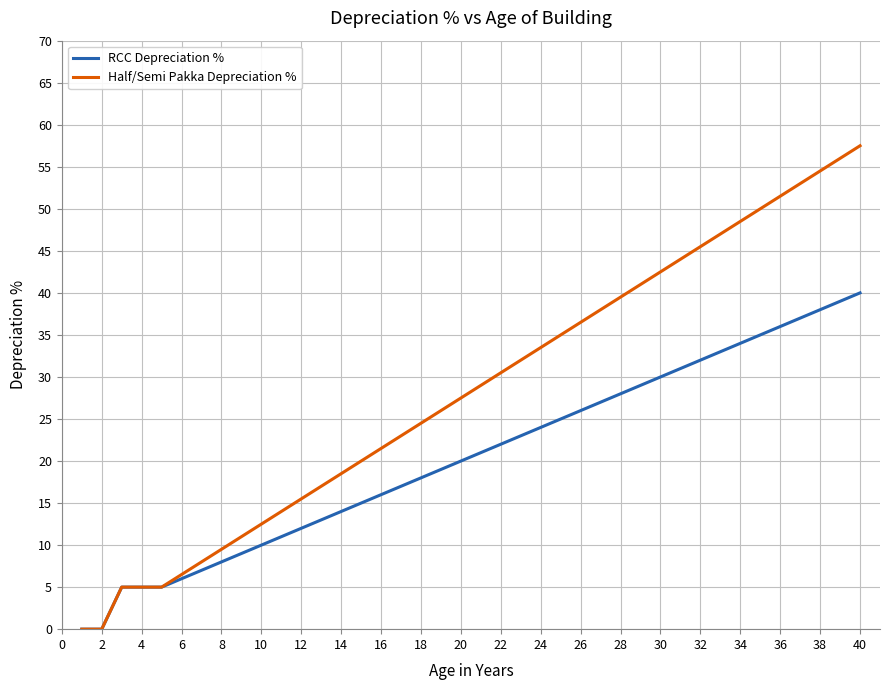

How many lines are shown in the chart?

2